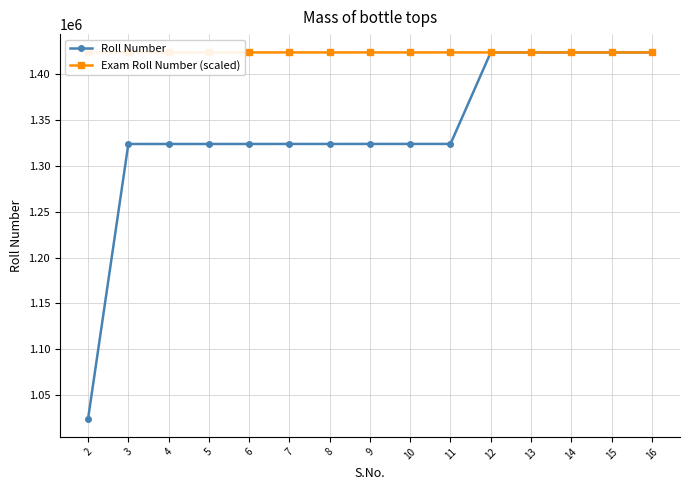

How many intersections are there between Exam Roll Number (scaled) and Roll Number?

1